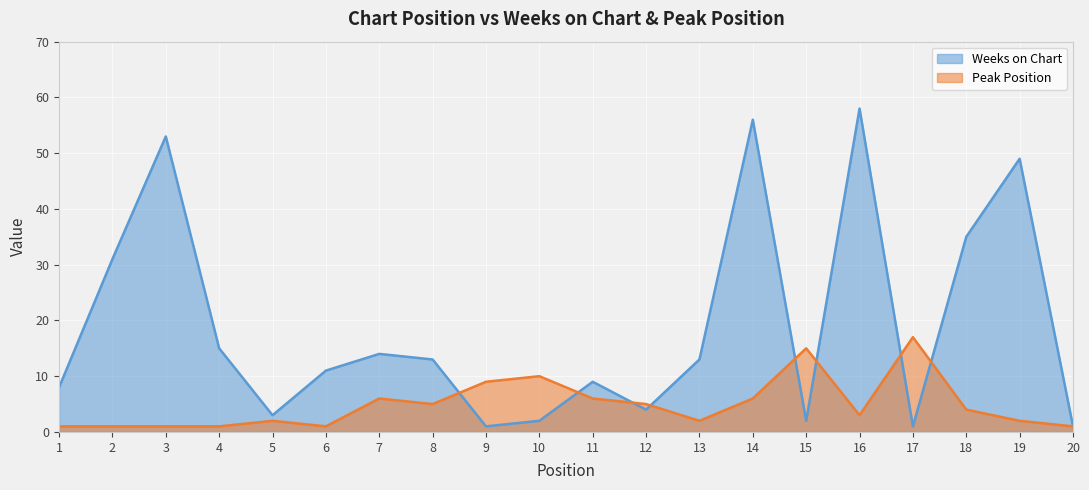

Reading left to right, what are all the values shown in this chart?

Weeks on Chart: 8	31	53	15	3	11	14	13	1	2	9	4	13	56	2	58	1	35	49	1
Peak Position: 1	1	1	1	2	1	6	5	9	10	6	5	2	6	15	3	17	4	2	1